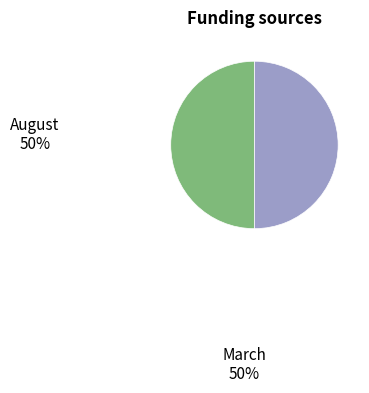

Do March and August together represent more than half of the pie?

Yes